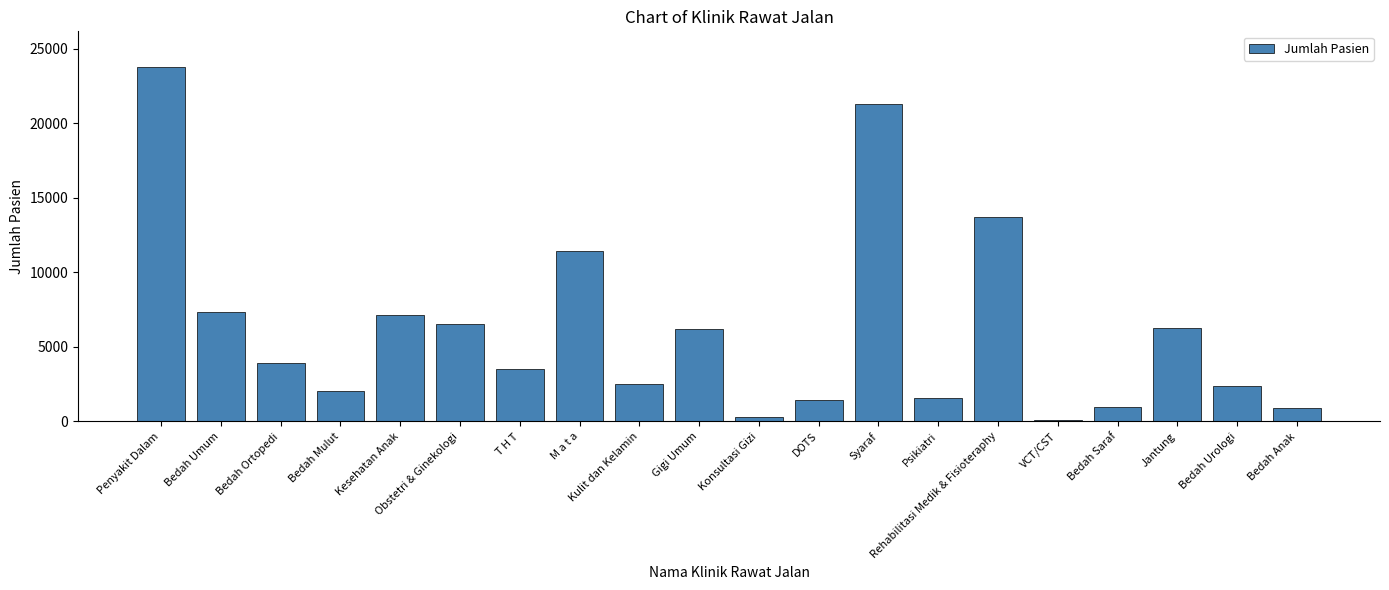

Approximately how many times larger is the value at Jantung compared to Bedah Urologi?

2.7